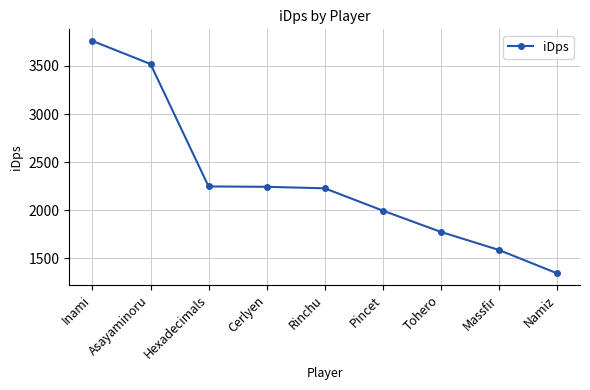

Does the chart display data point markers on the line(s)?

Yes